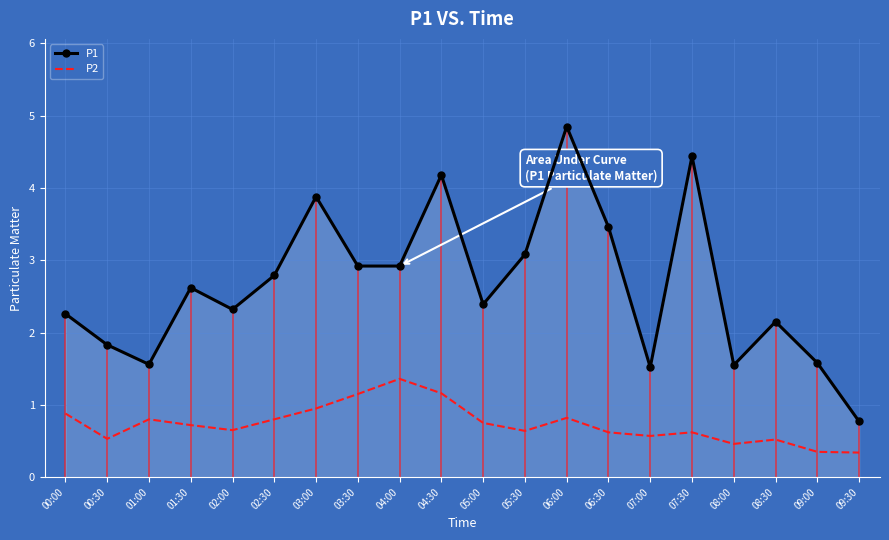

What is the label of the 7th point from the left?

03:00